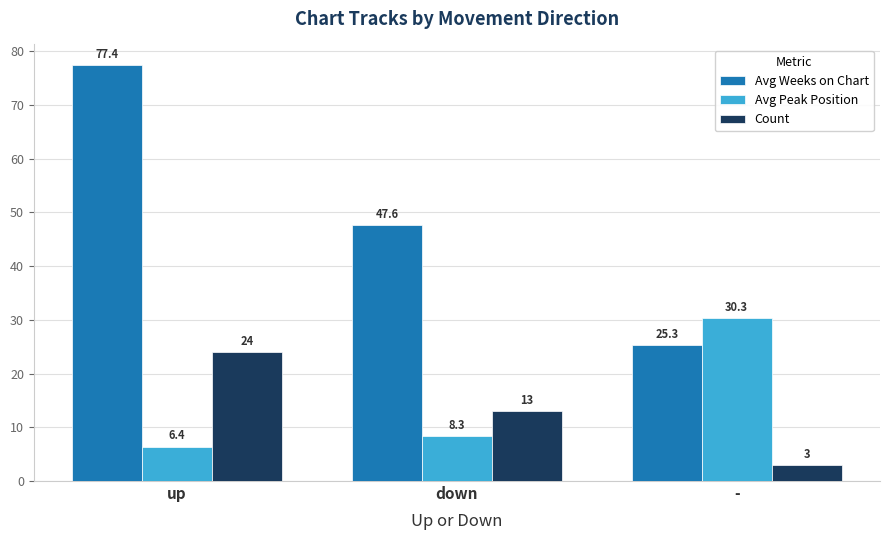

What are all the series names shown in the legend?

Avg Weeks on Chart, Avg Peak Position, Count